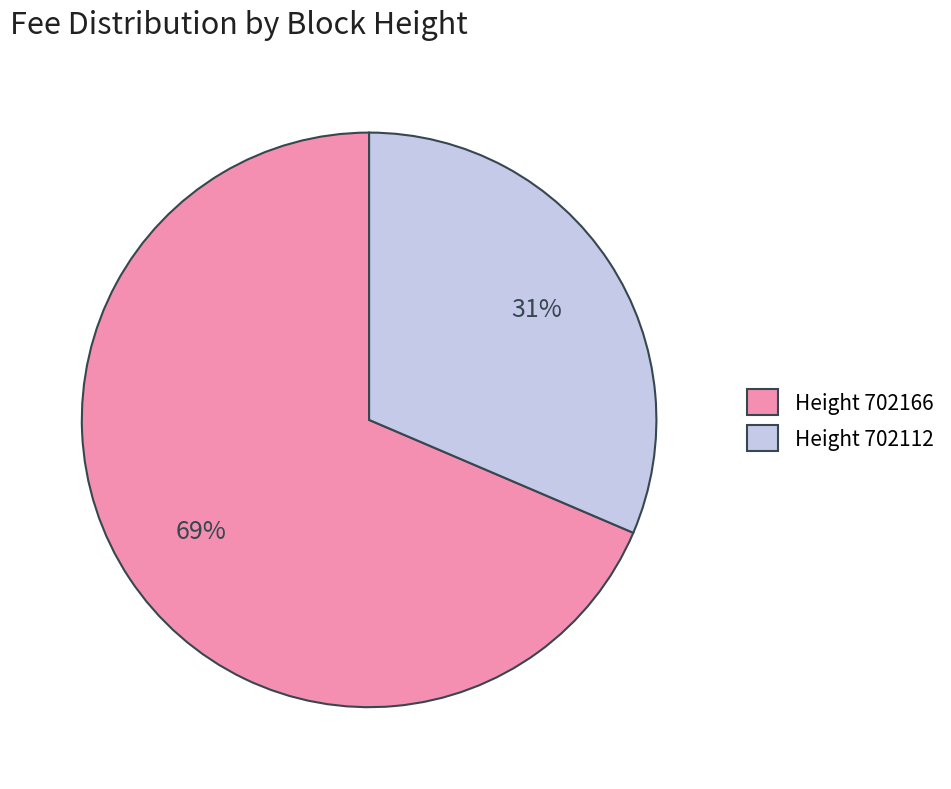

Combined, do Height 702112 and Height 702166 account for over 50%?

Yes